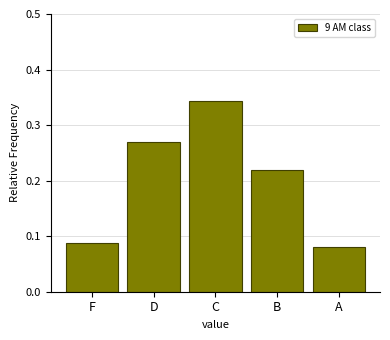

How many values are between 0 and 1?

5